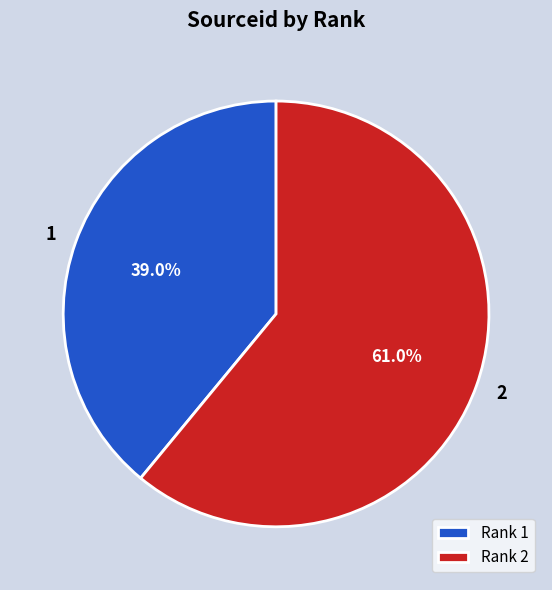

Which has a higher value, Rank 1 or Rank 2?

Rank 2